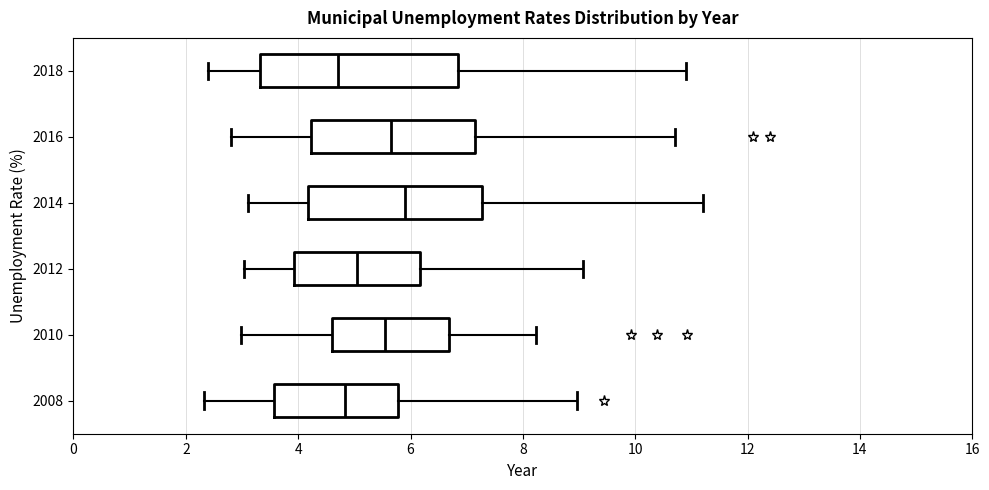

Where does the median line of the box at y = 2012 sit on the x-axis? The values are not printed on the chart, so give them approximately, as read against the axis.

5.0